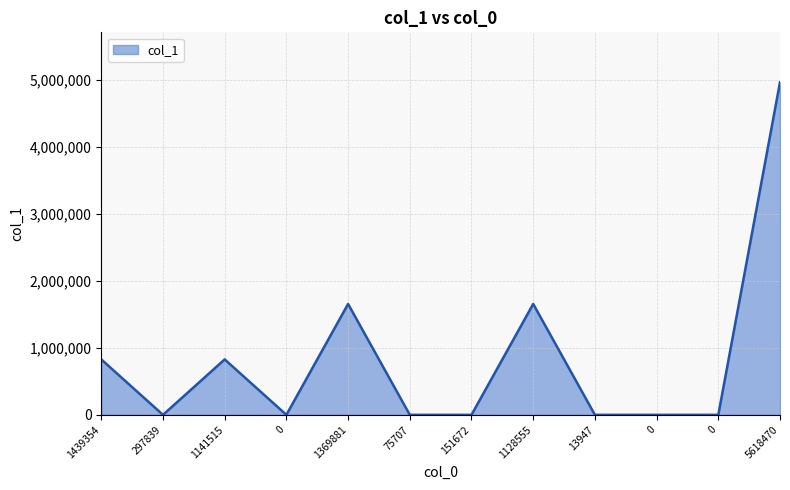

What is the sum of all values?

9940076